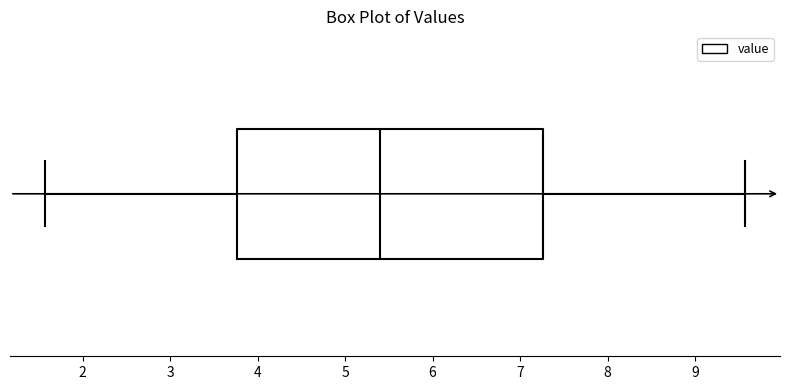

Read this box plot against the x-axis: the position of the median line, the range covered by the box, and the ends of both whiskers. The values are not printed on the chart, so give them approximately, as read against the axis.

median 5.4, box 3.8 to 7.3, whiskers 1.6 to 9.6